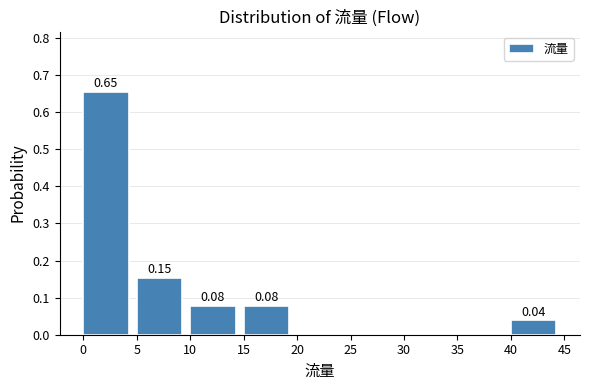

Over which range of the x-axis is the bar tallest?

0 to 5